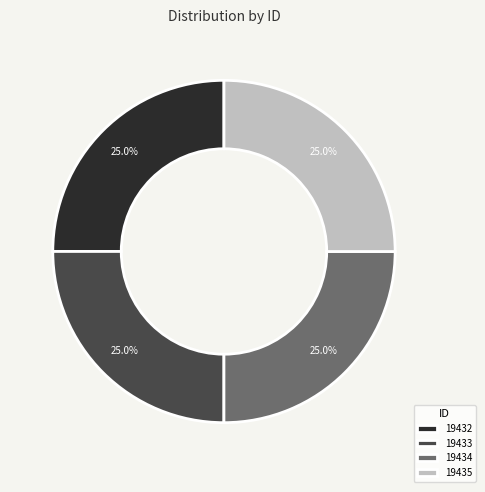

To the nearest percent, what is the combined percentage of 19434 and 19433?

50%